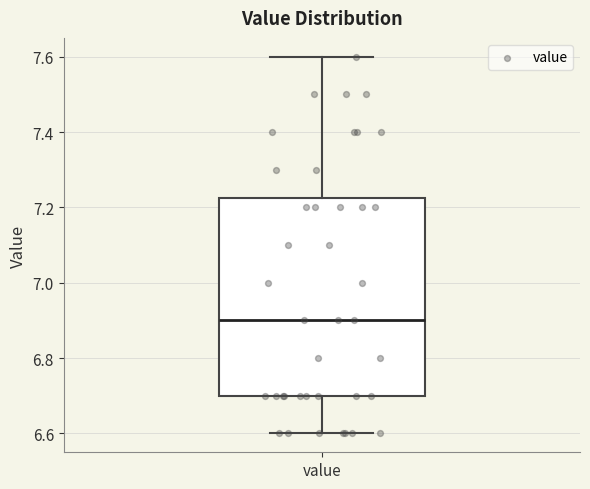

Transcribe this box plot: give where the median line is, the range the box spans, and where the two whiskers end, as read against the y-axis. The values are not printed on the chart, so give them approximately, as read against the axis.

median 6.90, box 6.70 to 7.22, whiskers 6.60 to 7.60